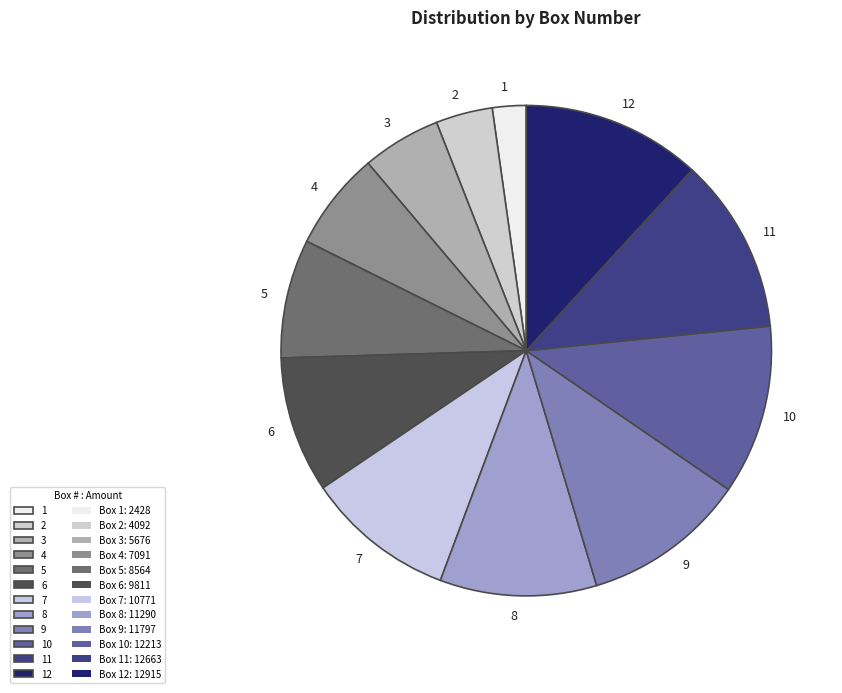

Does any single category account for the majority?

No